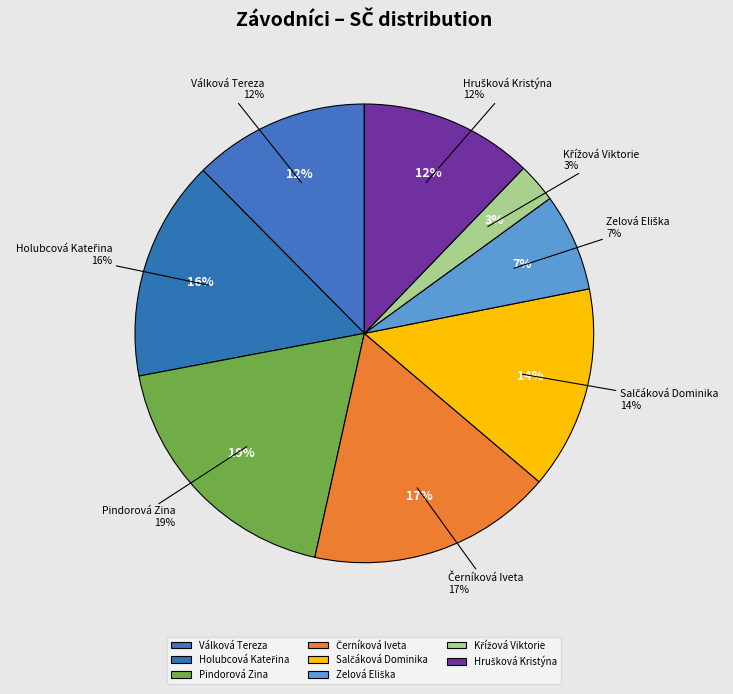

How much of the chart is everything except Hrušková Kristýna?

87.8%